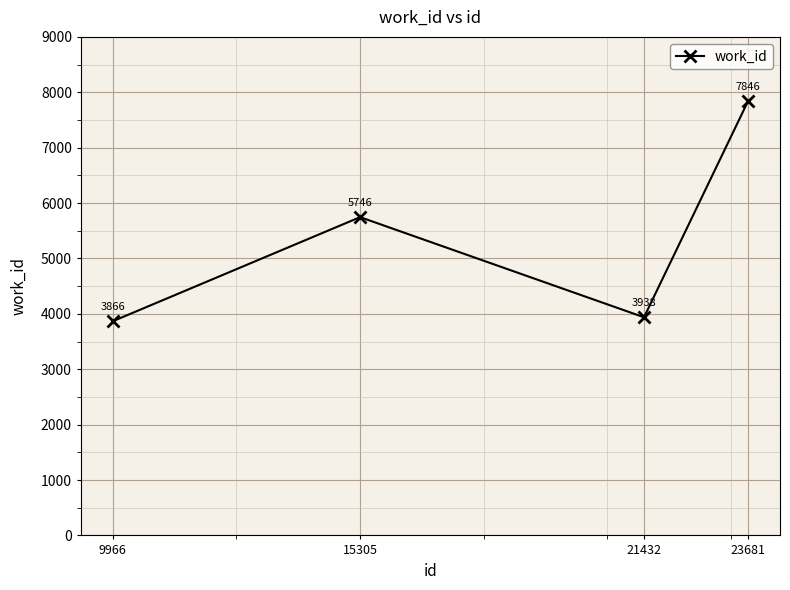

The value at 15305 is 8849. True or false?

False